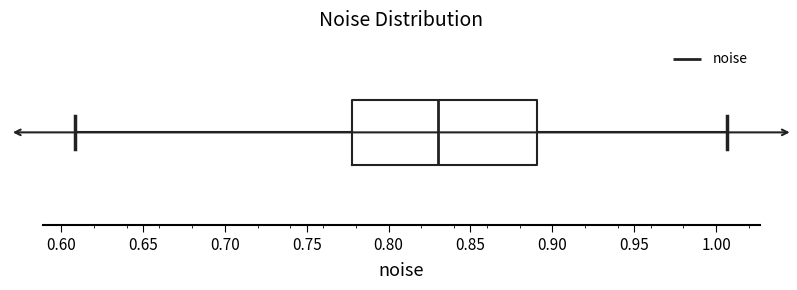

Read this box plot against the x-axis: the position of the median line, the range covered by the box, and the ends of both whiskers. The values are not printed on the chart, so give them approximately, as read against the axis.

median 0.830, box 0.780 to 0.890, whiskers 0.610 to 1.005